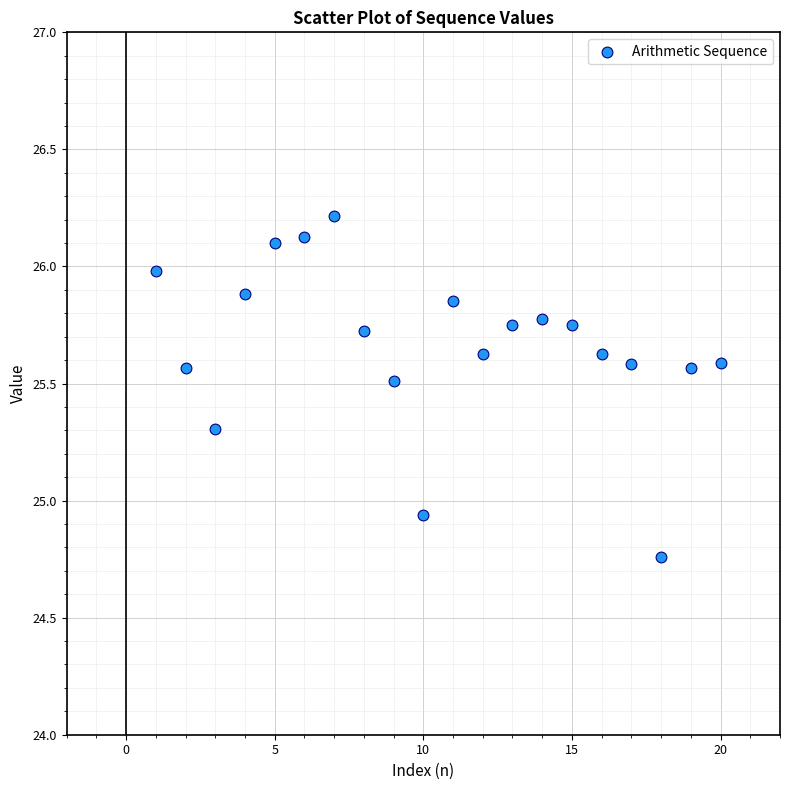

What is the range of X values (max minus min)?

19.0